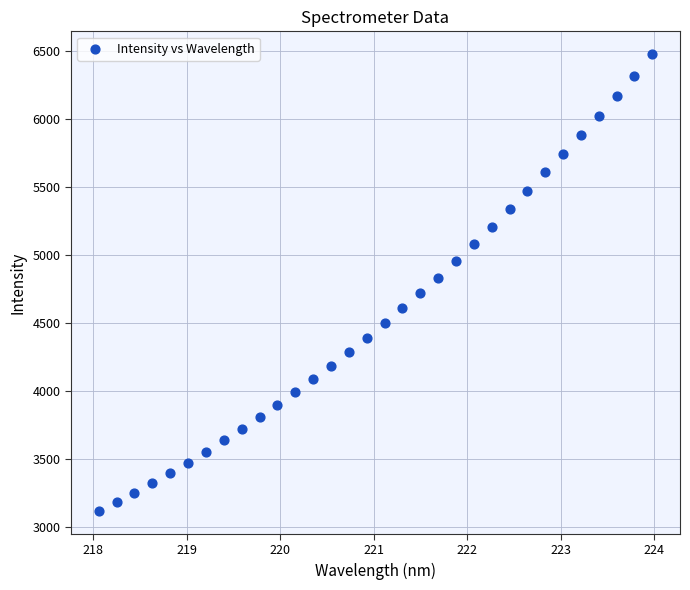

What is the range of X values (max minus min)?

5.9